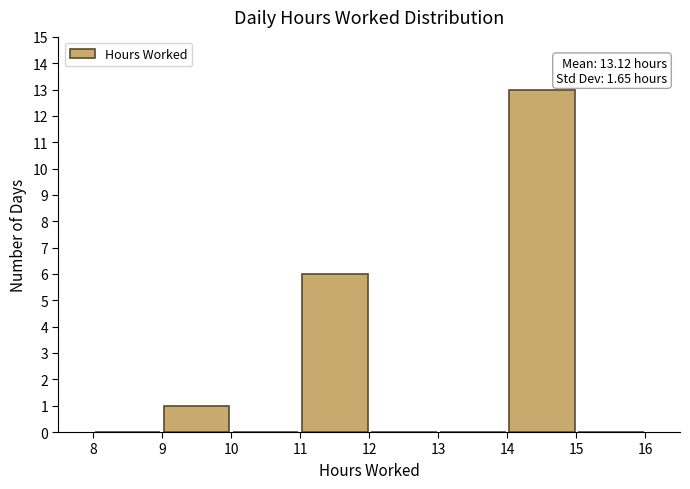

Which range on the x-axis has the tallest bar?

14 to 15